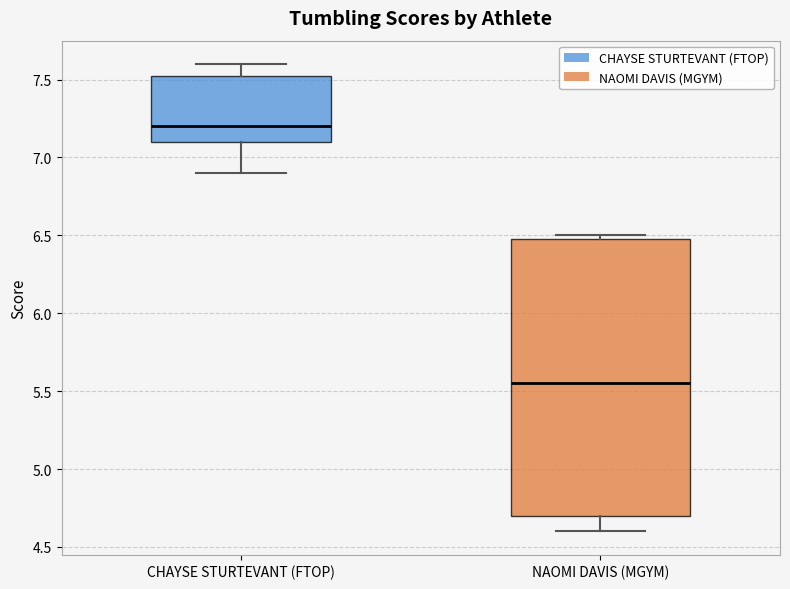

Reading left to right, transcribe this box plot: for each box, give where its median line is, the range the box spans, and where its two whiskers end, as read against the y-axis. The values are not printed on the chart, so give them approximately, as read against the axis.

CHAYSE STURTEVANT (FTOP): median 7.20, box 7.10 to 7.55, whiskers 6.90 to 7.60
NAOMI DAVIS (MGYM): median 5.55, box 4.70 to 6.50, whiskers 4.60 to 6.50 (just above the box's upper edge)